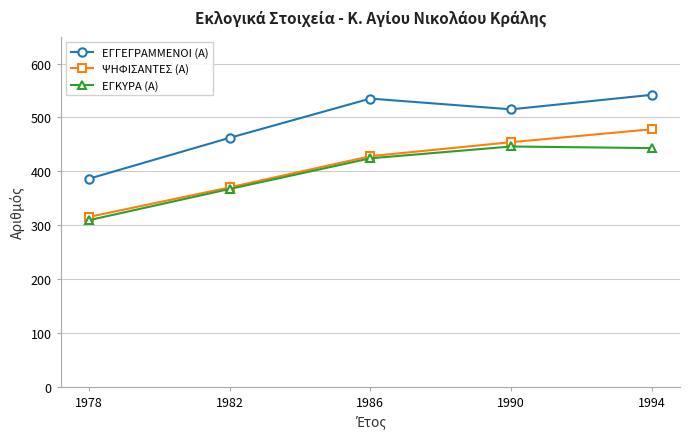

At which category does ΕΓΚΥΡΑ (Α) reach its first local peak?

1990